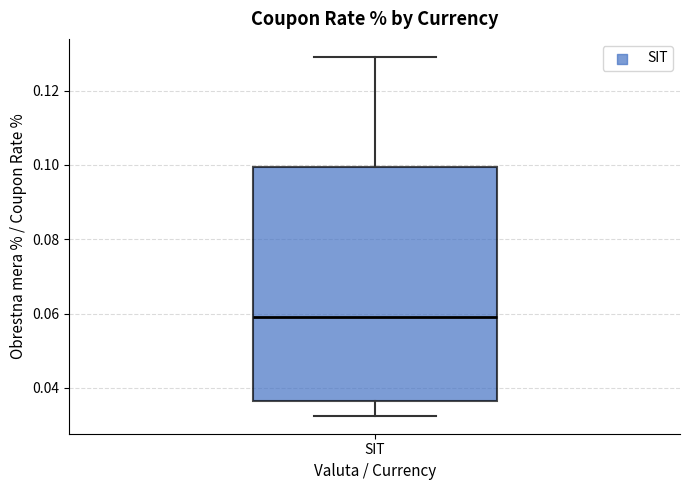

Where is the upper edge of the box for SIT on the y-axis? The values are not printed on the chart, so give them approximately, as read against the axis.

0.100